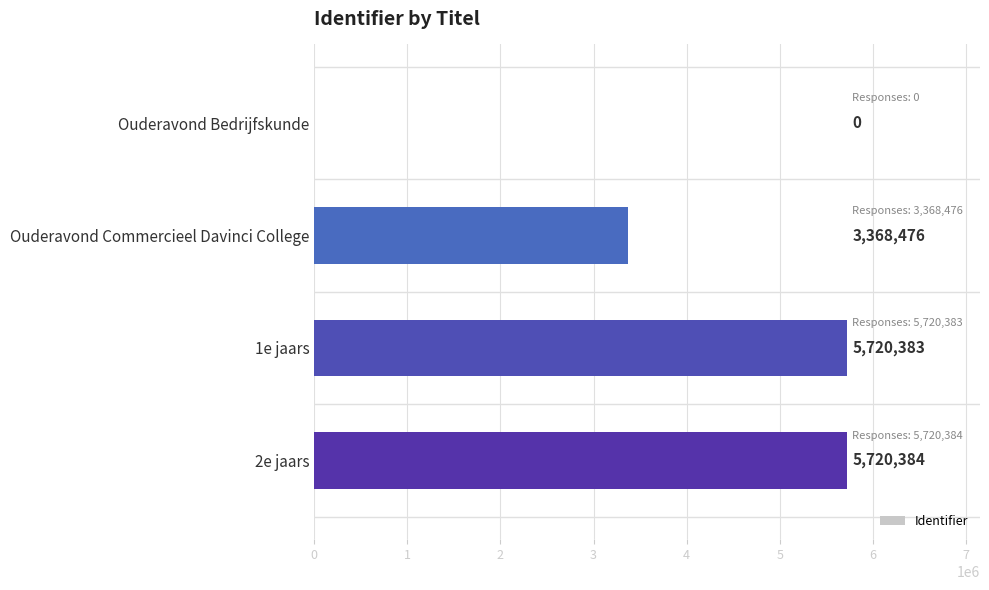

Reading top to bottom, what are all the values shown in this chart?

Ouderavond Bedrijfskunde=0	Ouderavond Commercieel Davinci College=3368476	1e jaars=5720383	2e jaars=5720384